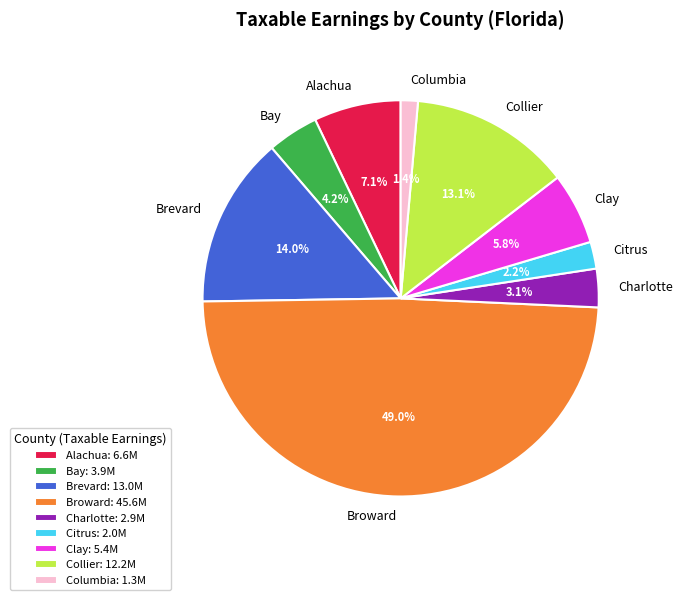

What is the total percentage of Citrus and Clay?

8.0%